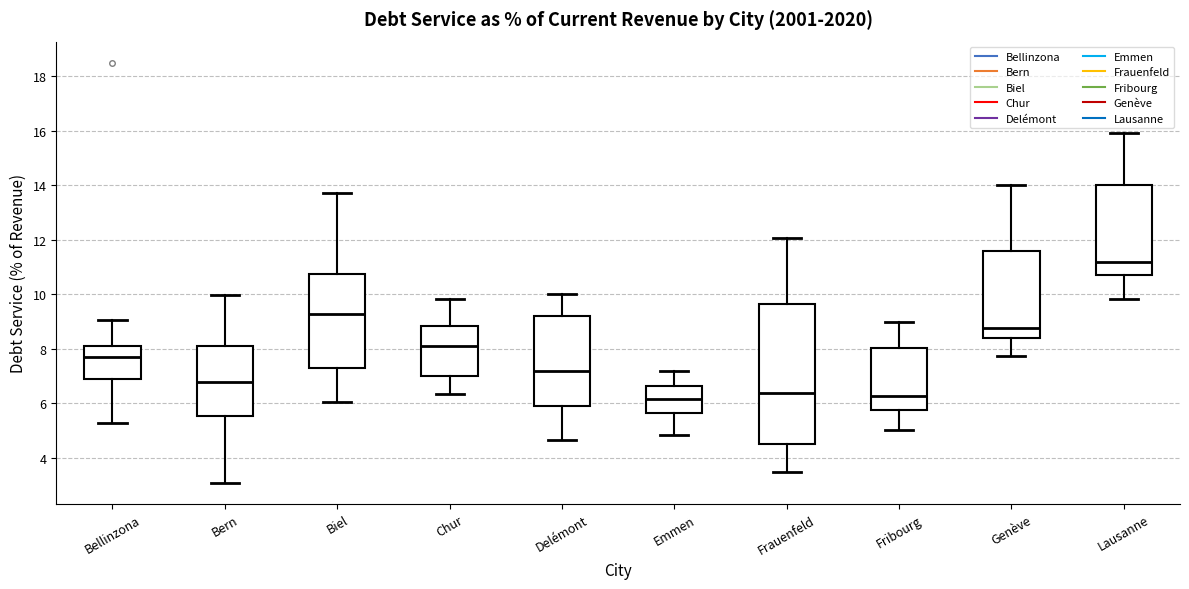

Reading left to right, read every box against the y-axis: the position of its median line, the range the box covers, and the ends of its whiskers. The values are not printed on the chart, so give them approximately, as read against the axis.

Bellinzona: median 7.6, box 6.8 to 8.0, whiskers 5.2 to 9.0
Bern: median 6.8, box 5.6 to 8.2, whiskers 3.0 to 10.0
Biel: median 9.2, box 7.4 to 10.8, whiskers 6.0 to 13.8
Chur: median 8.2, box 7.0 to 8.8, whiskers 6.4 to 9.8
Delémont: median 7.2, box 6.0 to 9.2, whiskers 4.6 to 10.0
Emmen: median 6.2, box 5.6 to 6.6, whiskers 4.8 to 7.2
Frauenfeld: median 6.4, box 4.4 to 9.6, whiskers 3.4 to 12.0
Fribourg: median 6.2, box 5.8 to 8.0, whiskers 5.0 to 9.0
Genève: median 8.8, box 8.4 to 11.6, whiskers 7.8 to 14.0
Lausanne: median 11.2, box 10.6 to 14.0, whiskers 9.8 to 16.0